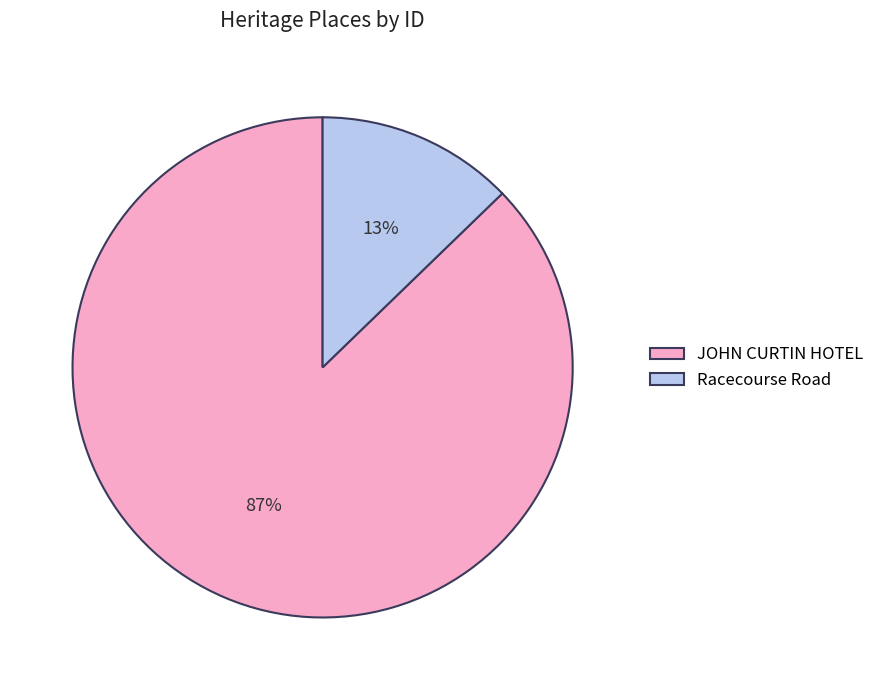

To the nearest percent, what is the difference between the JOHN CURTIN HOTEL and Racecourse Road slice percentages?

74%